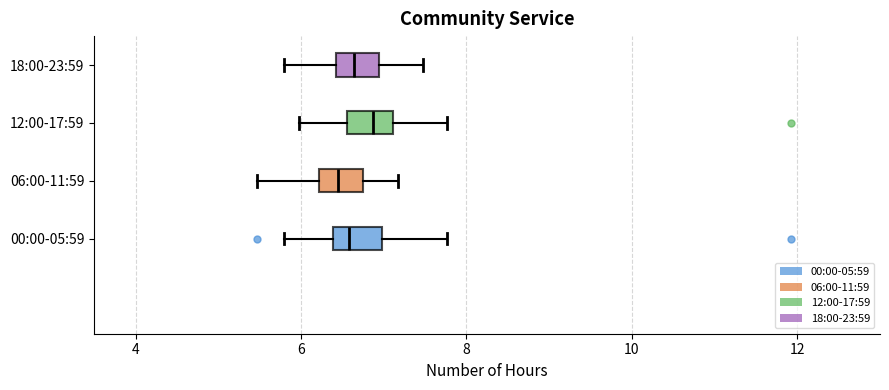

Reading bottom to top, read every box against the x-axis: the position of its median line, the range the box covers, and the ends of its whiskers. The values are not printed on the chart, so give them approximately, as read against the axis.

00:00-05:59: median 6.6, box 6.4 to 7.0, whiskers 5.8 to 7.8
06:00-11:59: median 6.4, box 6.2 to 6.8, whiskers 5.4 to 7.2
12:00-17:59: median 6.8, box 6.6 to 7.2, whiskers 6.0 to 7.8
18:00-23:59: median 6.6, box 6.4 to 7.0, whiskers 5.8 to 7.4